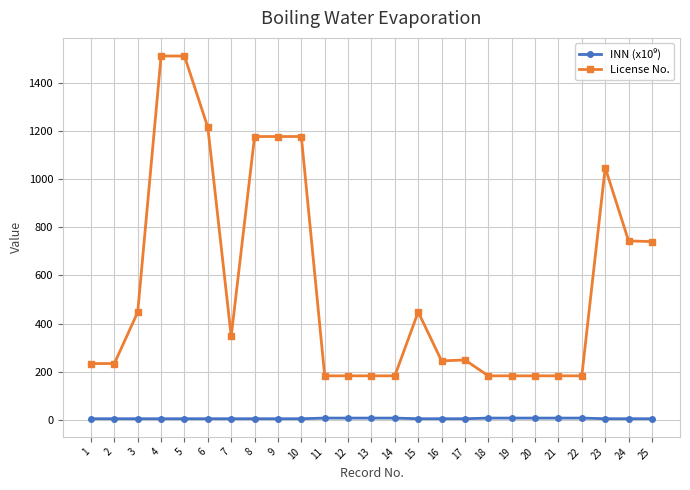

True or false: License No. has more than 1 points higher than both neighbors.

True